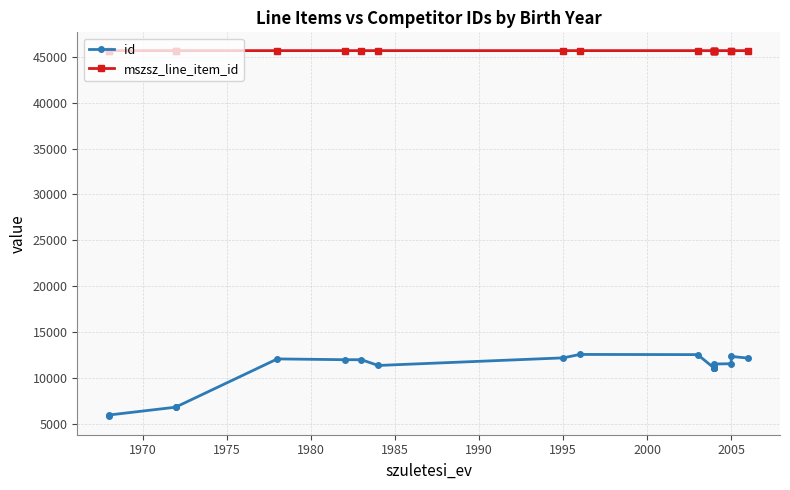

True or false: mszsz_line_item_id and id intersect in this chart.

False